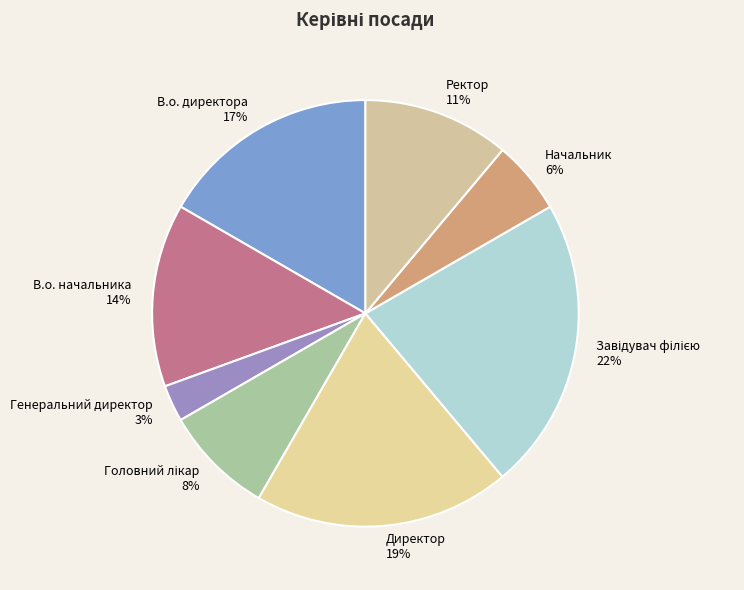

Does Генеральний директор 3% account for over 50% of the chart?

No